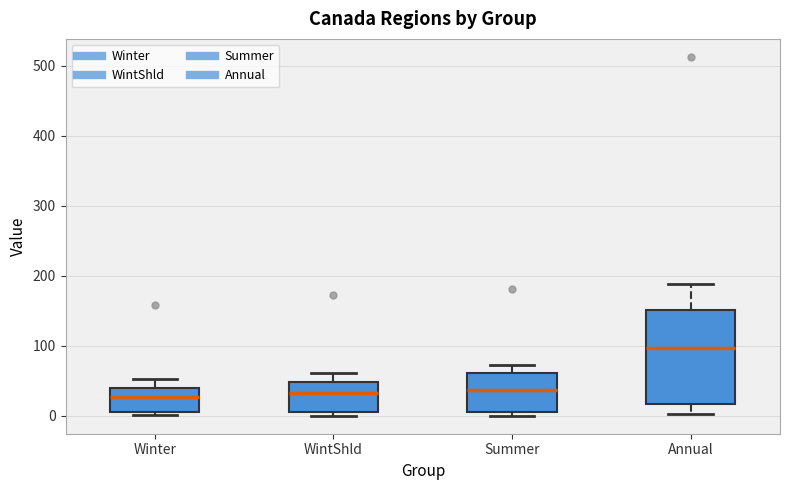

Where is the upper edge of the box for Summer on the y-axis? The values are not printed on the chart, so give them approximately, as read against the axis.

60